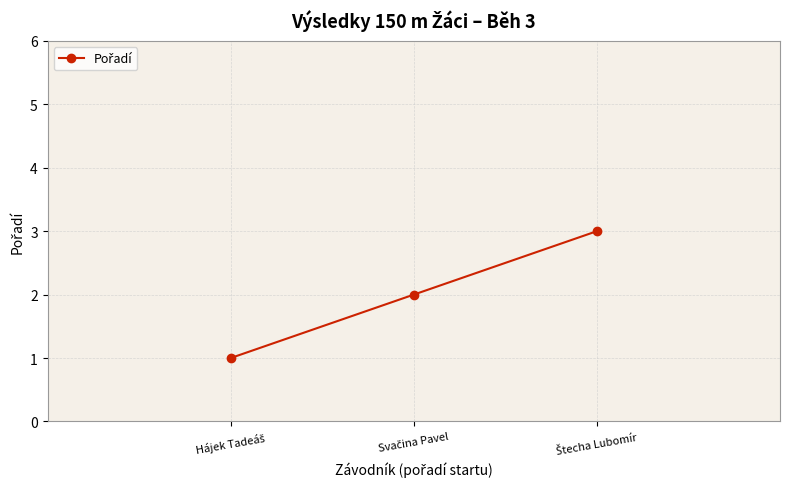

What is the maximum value shown in the chart?

3